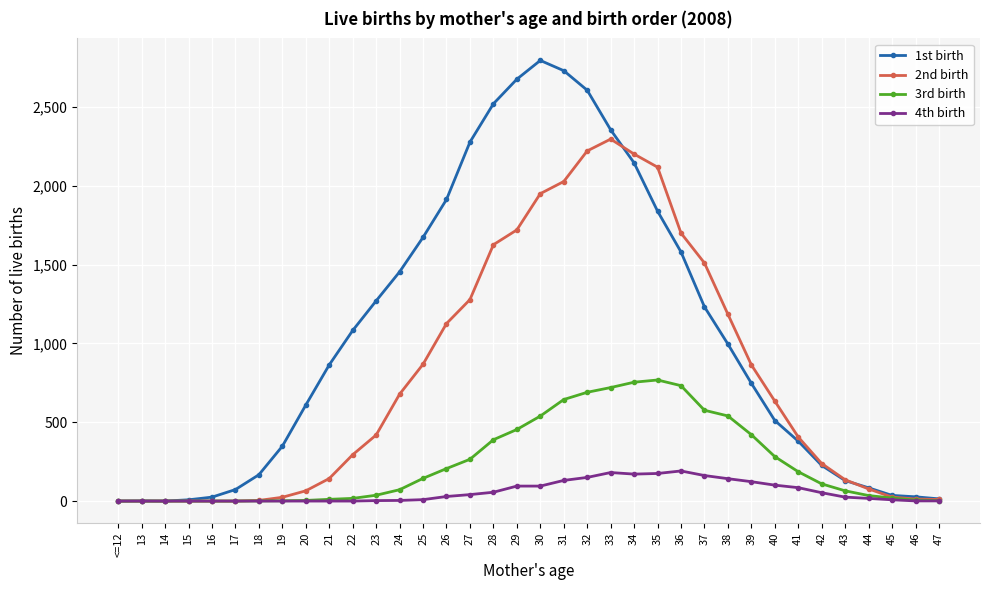

Which series has the largest total across all categories?

1st birth